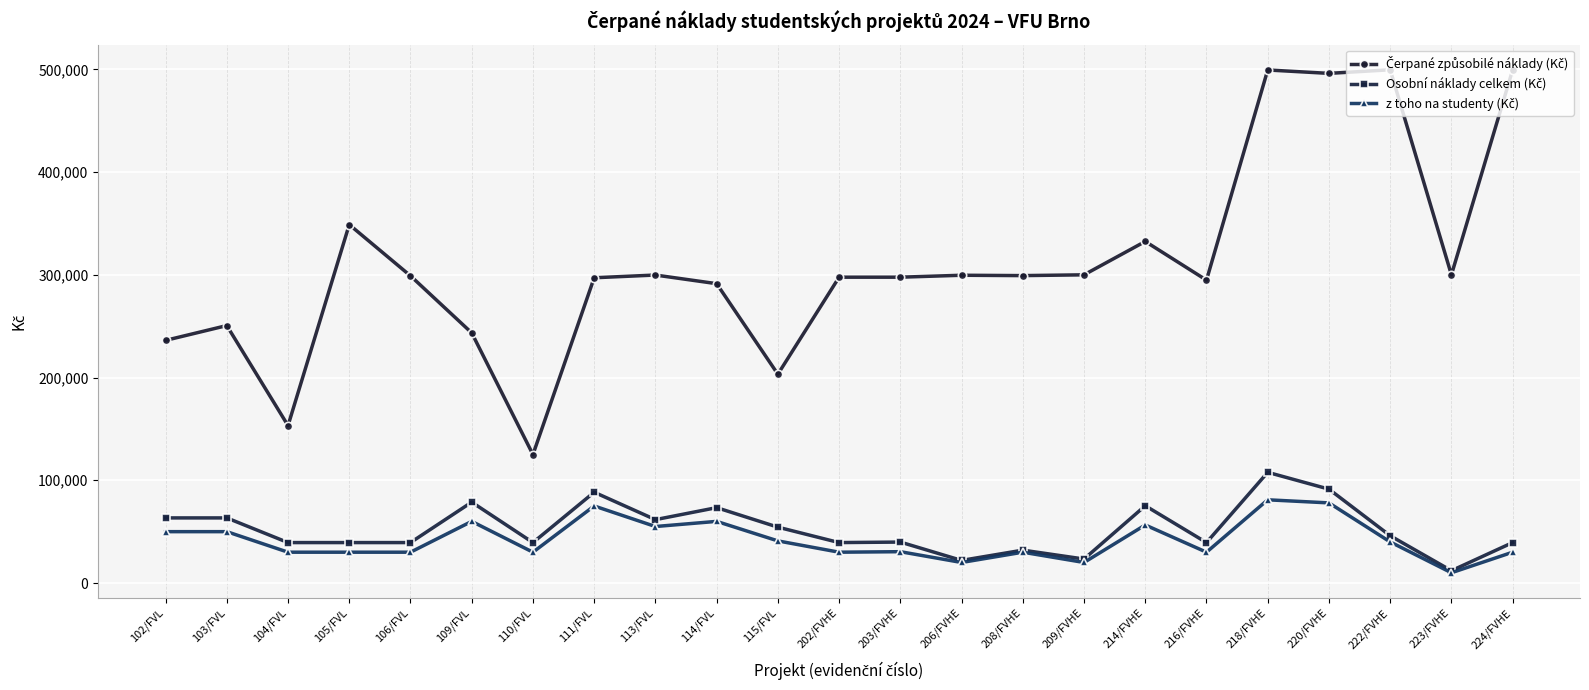

What is the spread (max minus min) of values at 220/FVHE?

418087